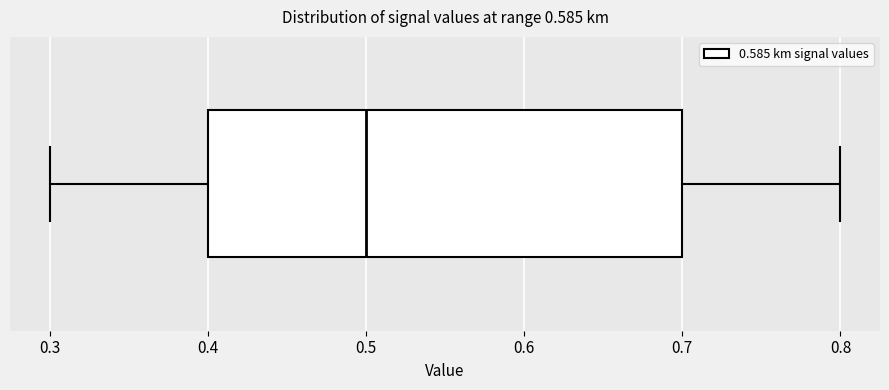

Read this box plot against the x-axis: the position of the median line, the range covered by the box, and the ends of both whiskers. The values are not printed on the chart, so give them approximately, as read against the axis.

median 0.5, box 0.4 to 0.7, whiskers 0.3 to 0.8